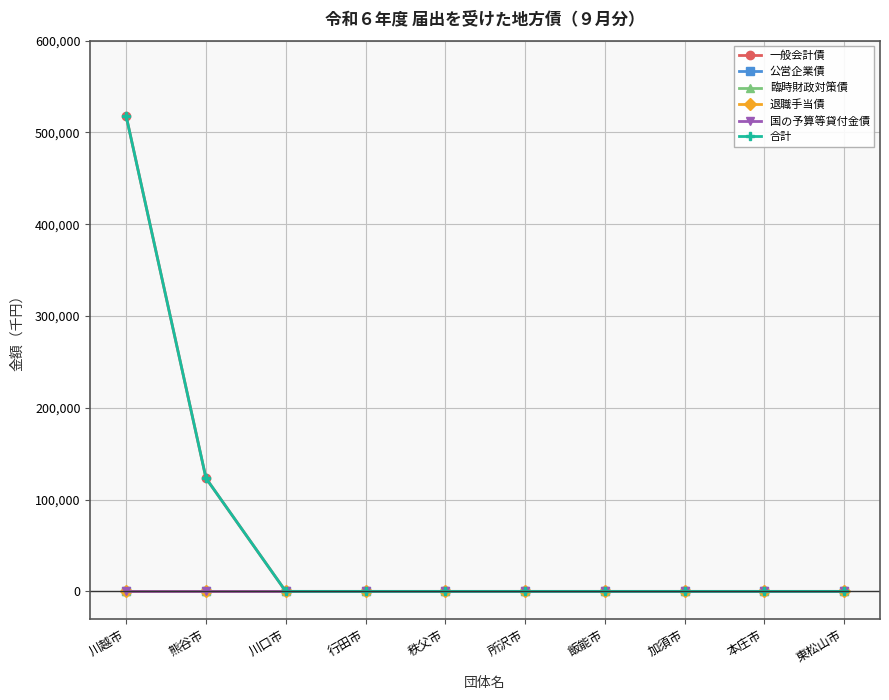

Does the chart have visible grid lines?

Yes